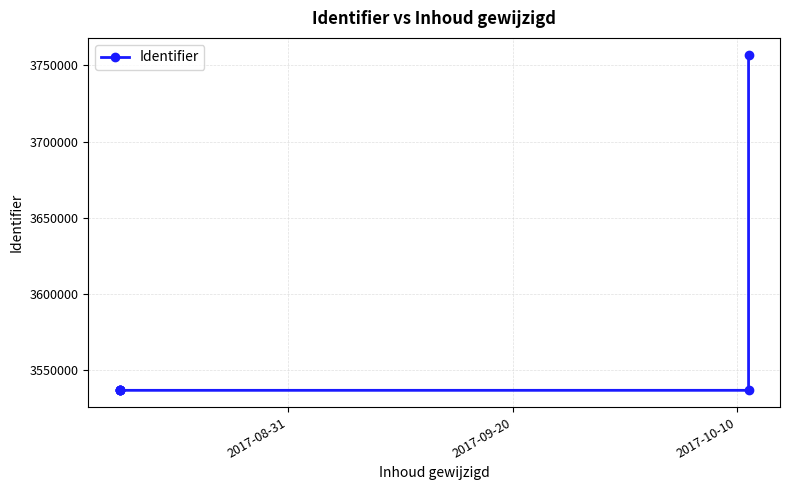

Does the chart have visible grid lines?

Yes